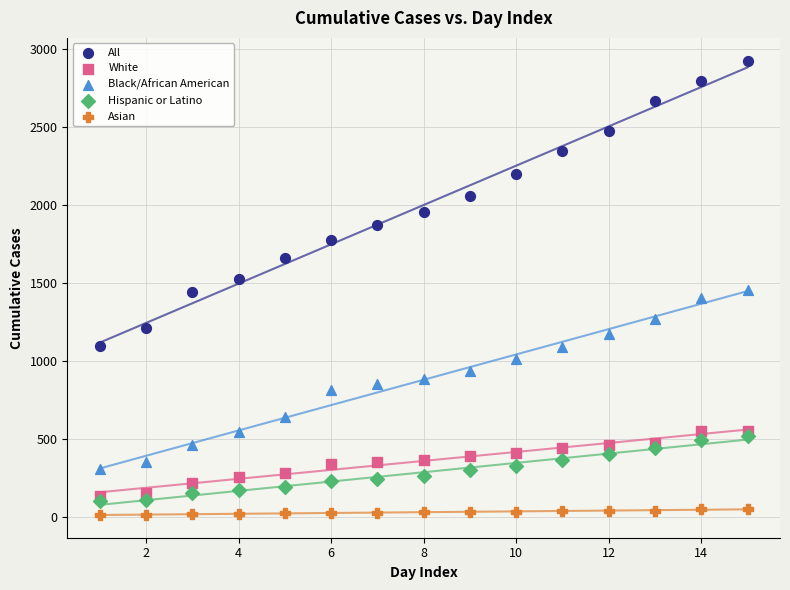

Which series has the largest Y range (max minus min)?

All